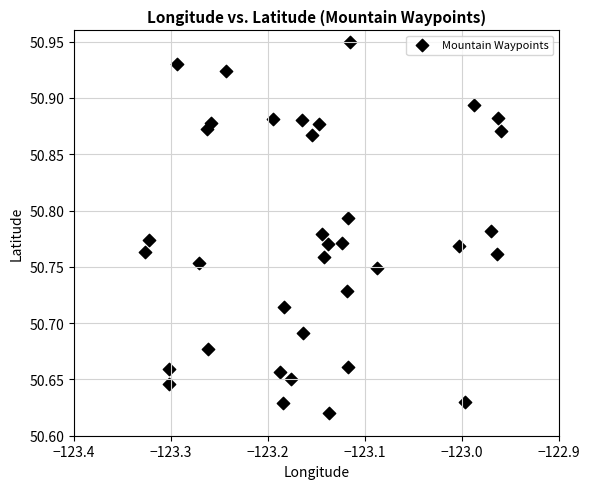

What is the range of X values (max minus min)?

0.4